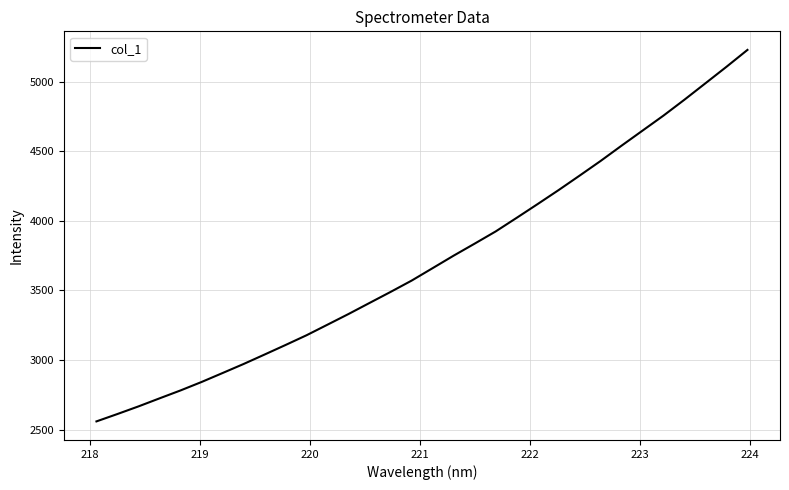

What is the maximum value shown in the chart?

5229.0